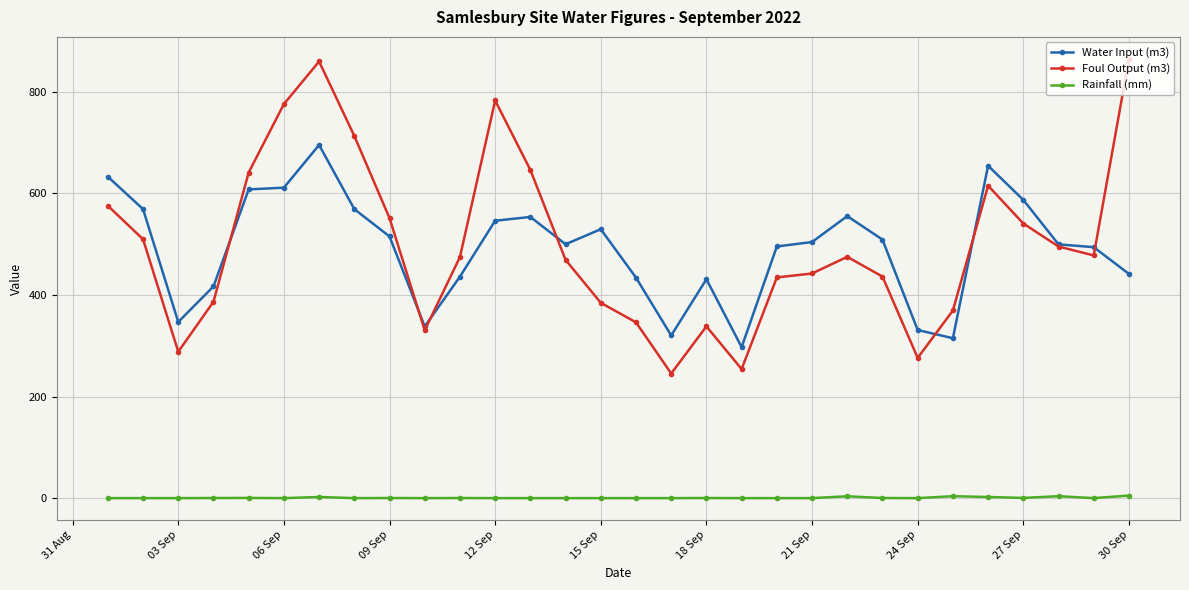

What is the maximum value shown in the chart?

864.7